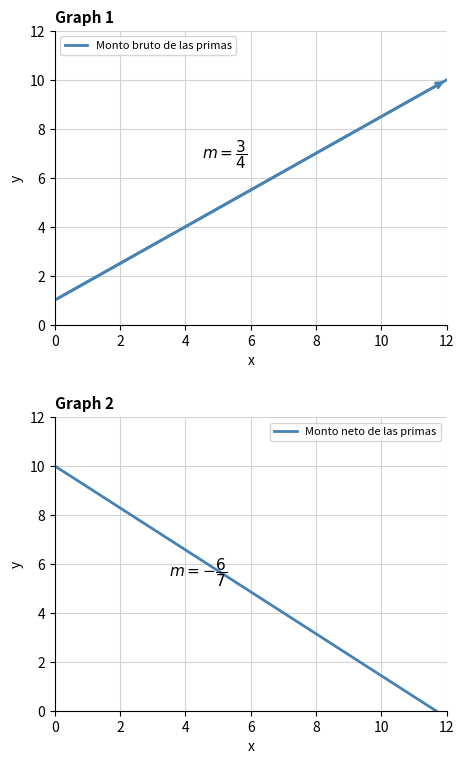

What is the difference between the maximum and minimum values in the Monto bruto de las primas series?

9.0